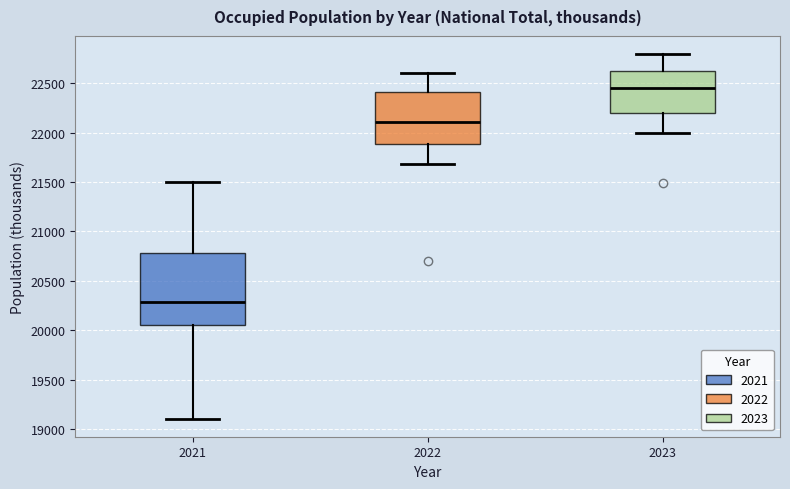

Reading left to right, transcribe this box plot: for each box, give where its median line is, the range the box spans, and where its two whiskers end, as read against the y-axis. The values are not printed on the chart, so give them approximately, as read against the axis.

2021: median 20300, box 20050 to 20800, whiskers 19100 to 21500
2022: median 22100, box 21900 to 22400, whiskers 21700 to 22600
2023: median 22450, box 22200 to 22650, whiskers 22000 to 22800